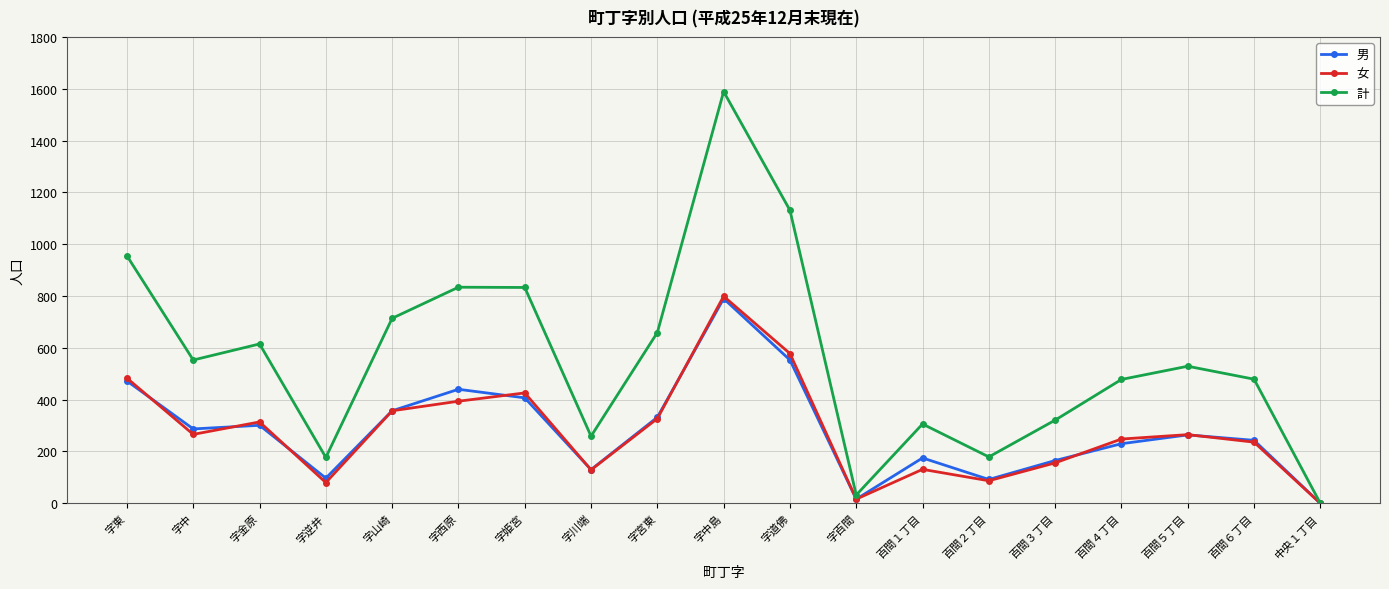

What is the difference between the 男 values at 百間２丁目 and 字西原?

348